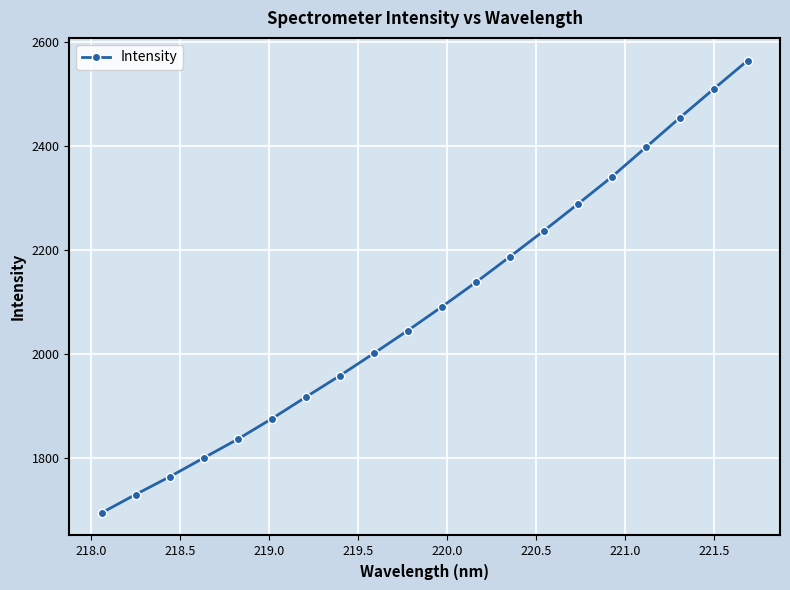

What is the value of the 4th point from the left?

1800.4